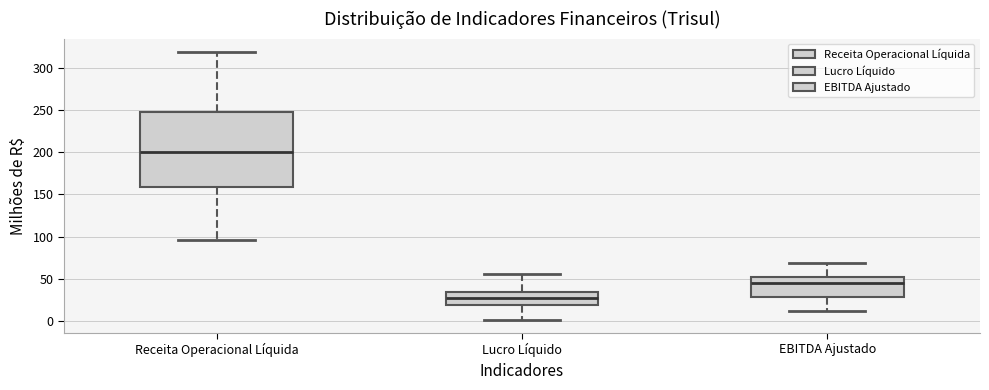

Which box's median line is the highest?

Receita Operacional Líquida